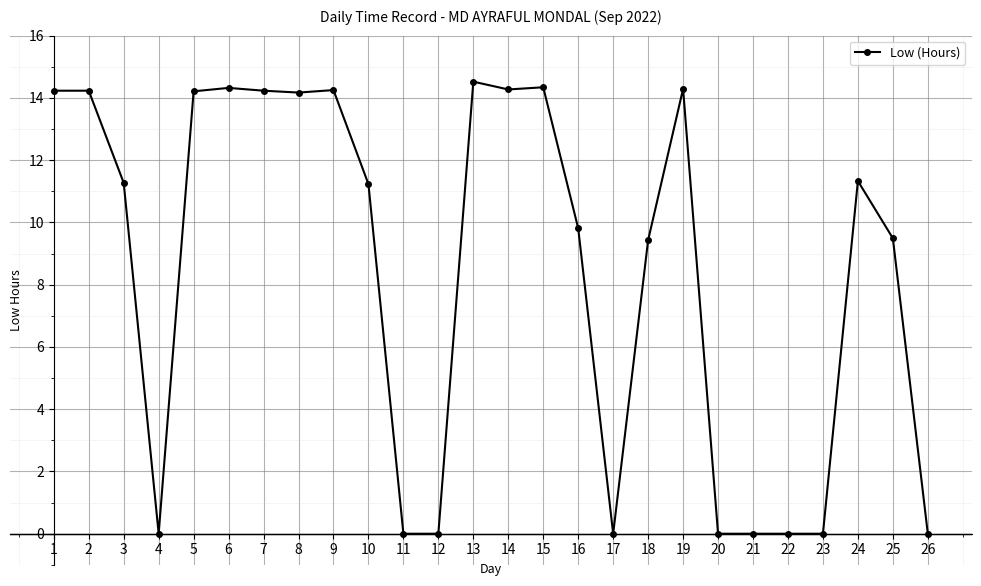

At which category does the chart reach its peak across all series?

13